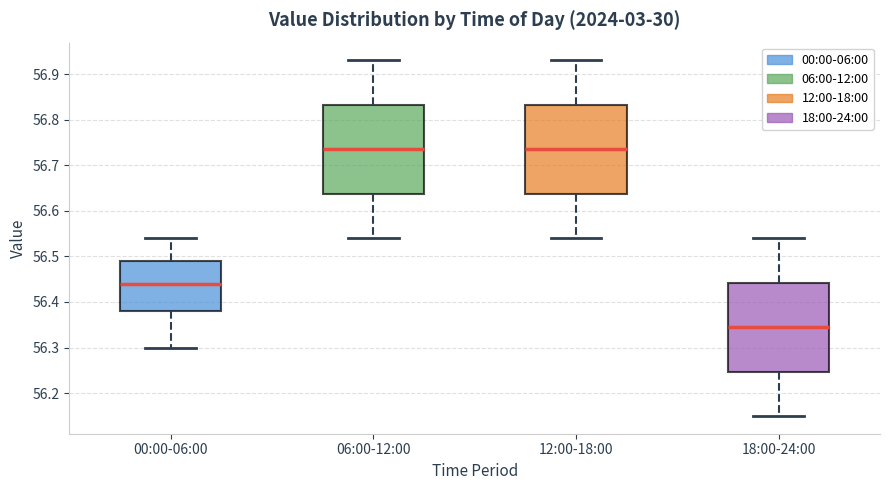

Where is the upper edge of the box for 12:00-18:00 on the y-axis? The values are not printed on the chart, so give them approximately, as read against the axis.

56.83